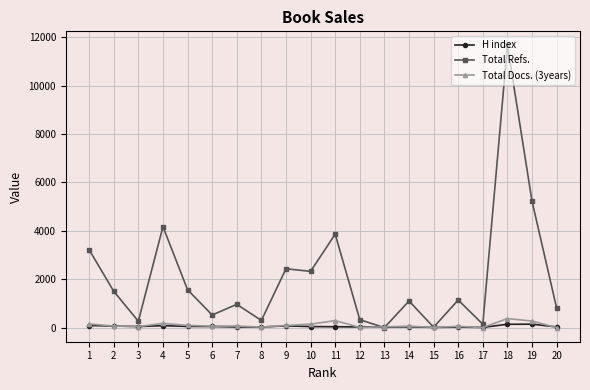

Which series has the largest range (max minus min)?

Total Refs.